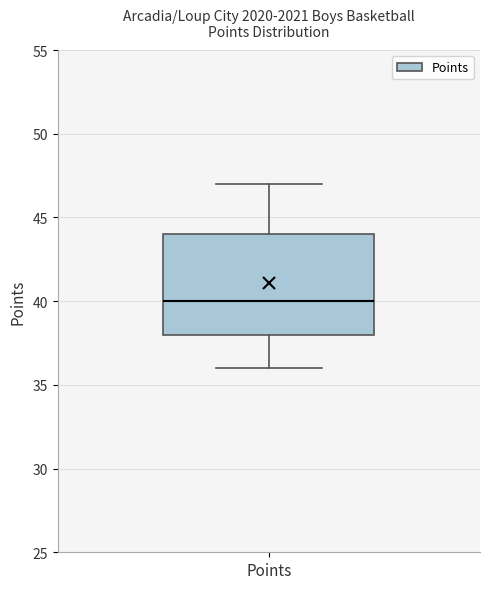

Transcribe this box plot: give where the median line is, the range the box spans, and where the two whiskers end, as read against the y-axis. The values are not printed on the chart, so give them approximately, as read against the axis.

median 40, box 38 to 44, whiskers 36 to 47